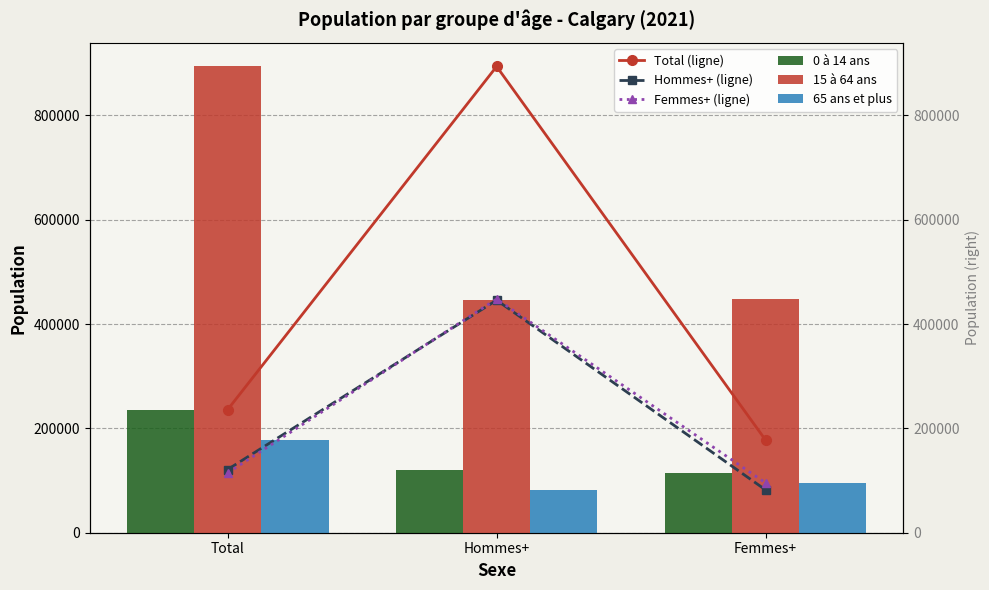

Does the chart contain stacked bars?

No